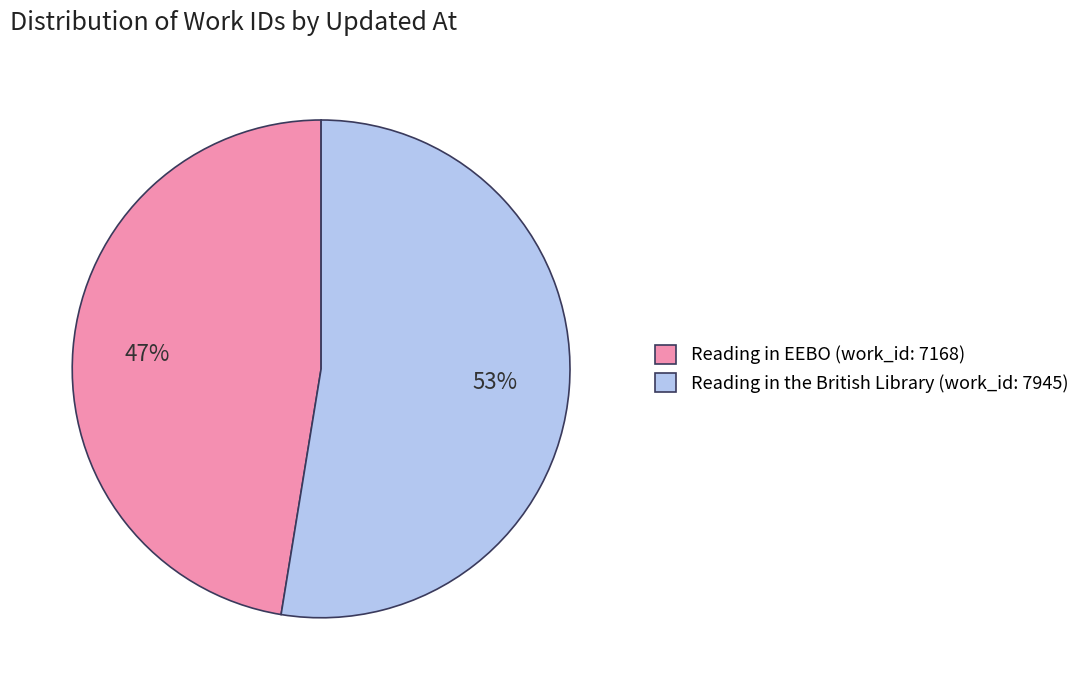

To the nearest percent, what portion does Reading in the British Library (work_id: 7945) represent?

53%